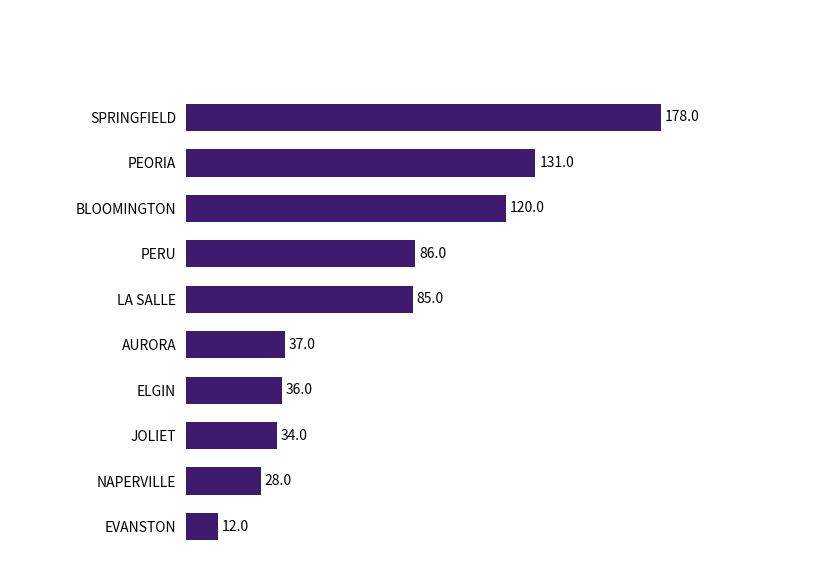

Approximately how many times larger is the value at PEORIA compared to PERU?

1.5